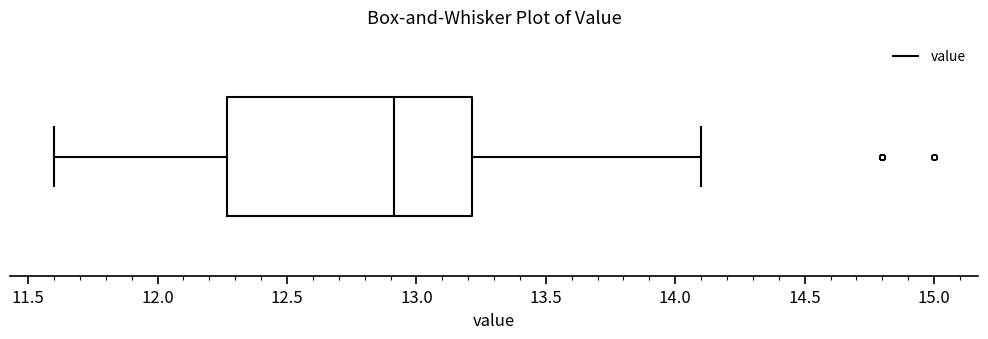

Read this box plot against the x-axis: the position of the median line, the range covered by the box, and the ends of both whiskers. The values are not printed on the chart, so give them approximately, as read against the axis.

median 12.90, box 12.25 to 13.20, whiskers 11.60 to 14.10